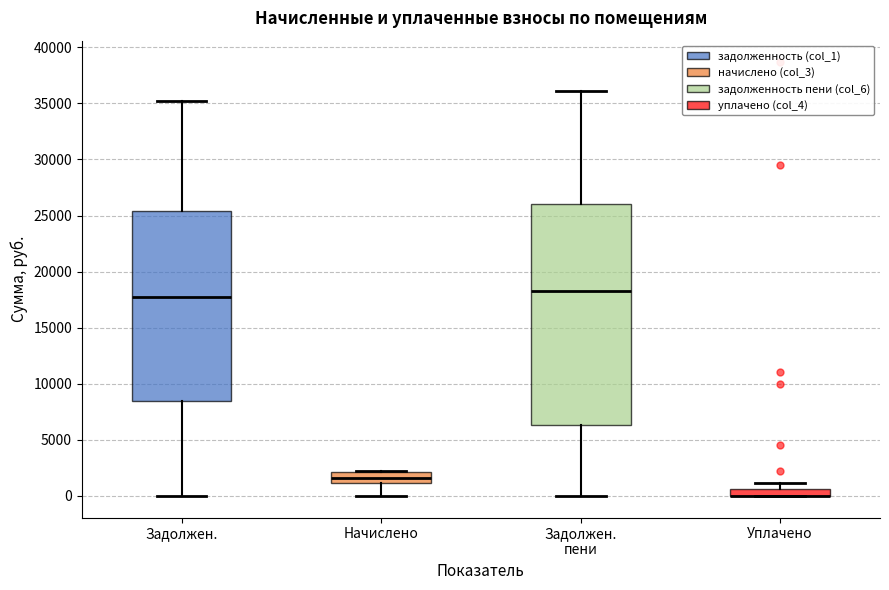

Comparing the boxes themselves (not the whiskers), which one is the tallest?

Задолжен. пени